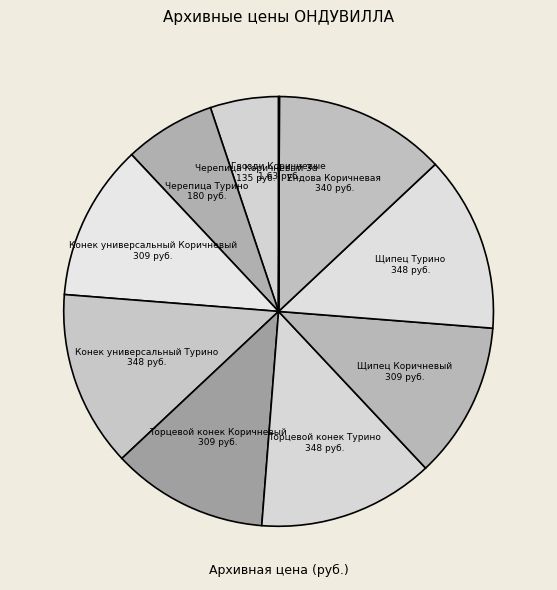

Is Черепица Турино the majority of the pie?

No